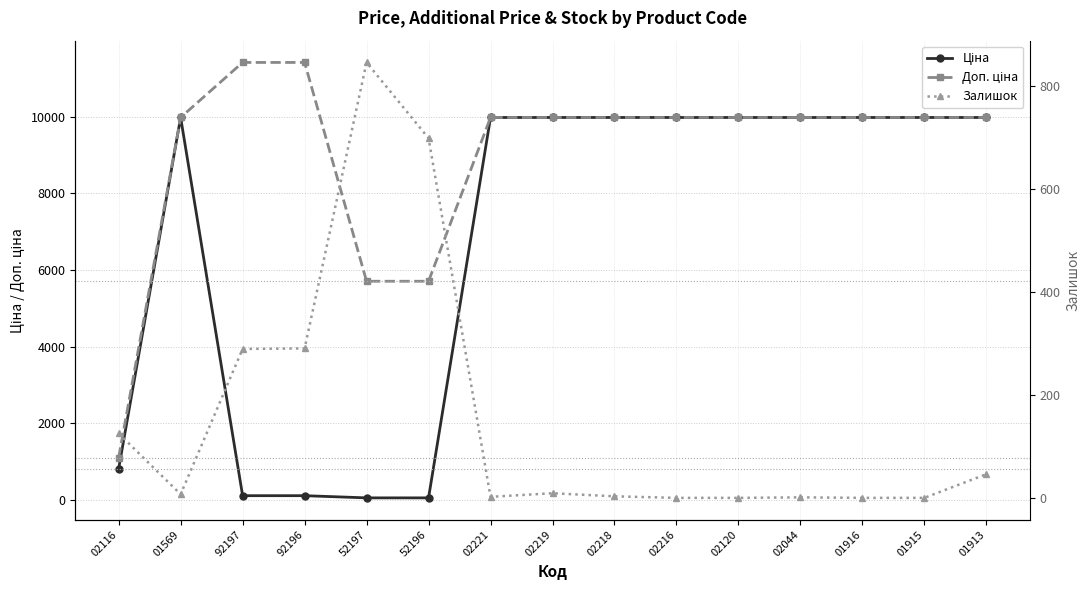

What is the sum of the Ціна values at 52196 and 02120?

10032.0